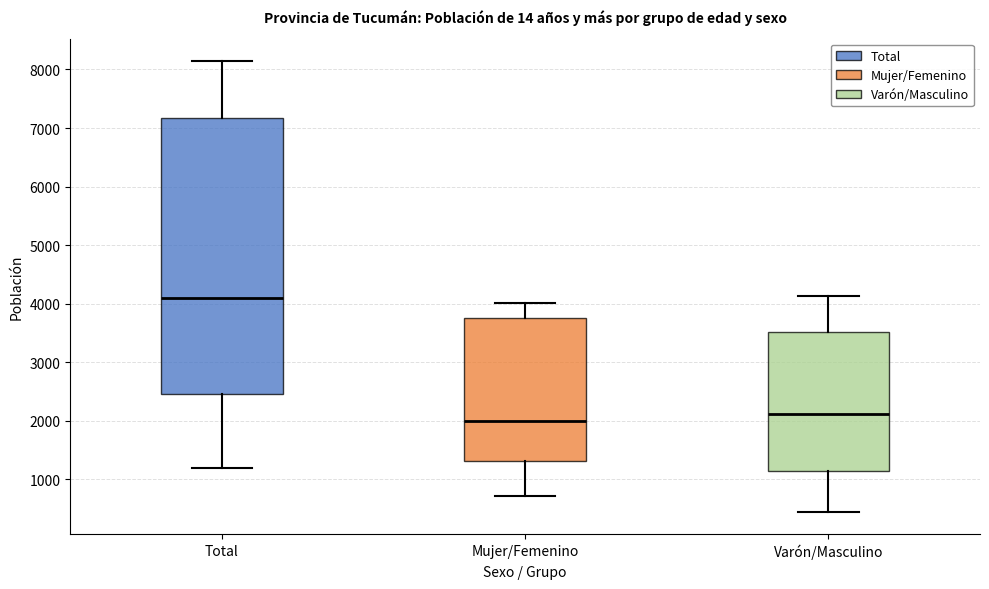

Reading left to right, transcribe this box plot: for each box, give where its median line is, the range the box spans, and where its two whiskers end, as read against the y-axis. The values are not printed on the chart, so give them approximately, as read against the axis.

Total: median 4100, box 2500 to 7200, whiskers 1200 to 8100
Mujer/Femenino: median 2000, box 1300 to 3800, whiskers 700 to 4000
Varón/Masculino: median 2100, box 1100 to 3500, whiskers 400 to 4100